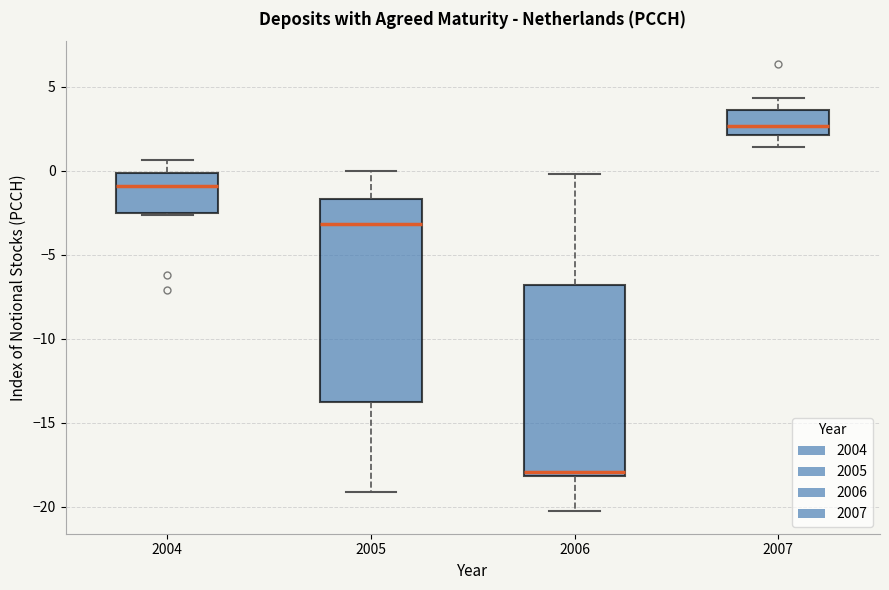

Which box has the lowest median line?

2006